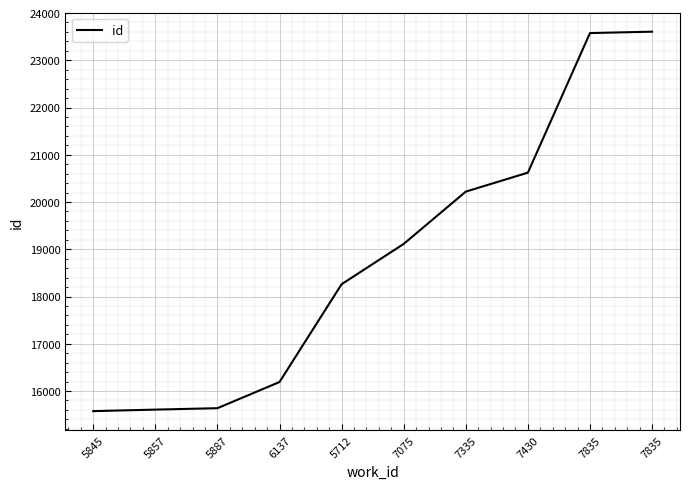

List the labels in order of value, smallest first.

5845, 5857, 5887, 6137, 5712, 7075, 7335, 7430, 7835, 7835